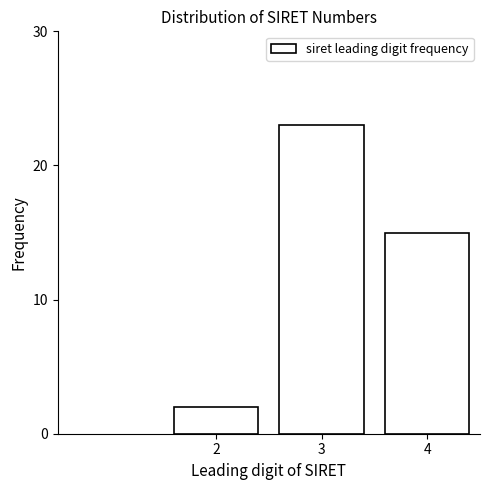

Reading right to left, what are all the values shown in this chart?

15	23	2